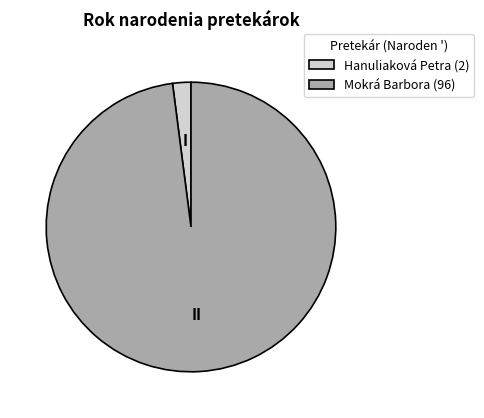

Rank the categories by value from highest to lowest.

Mokrá Barbora, Hanuliaková Petra